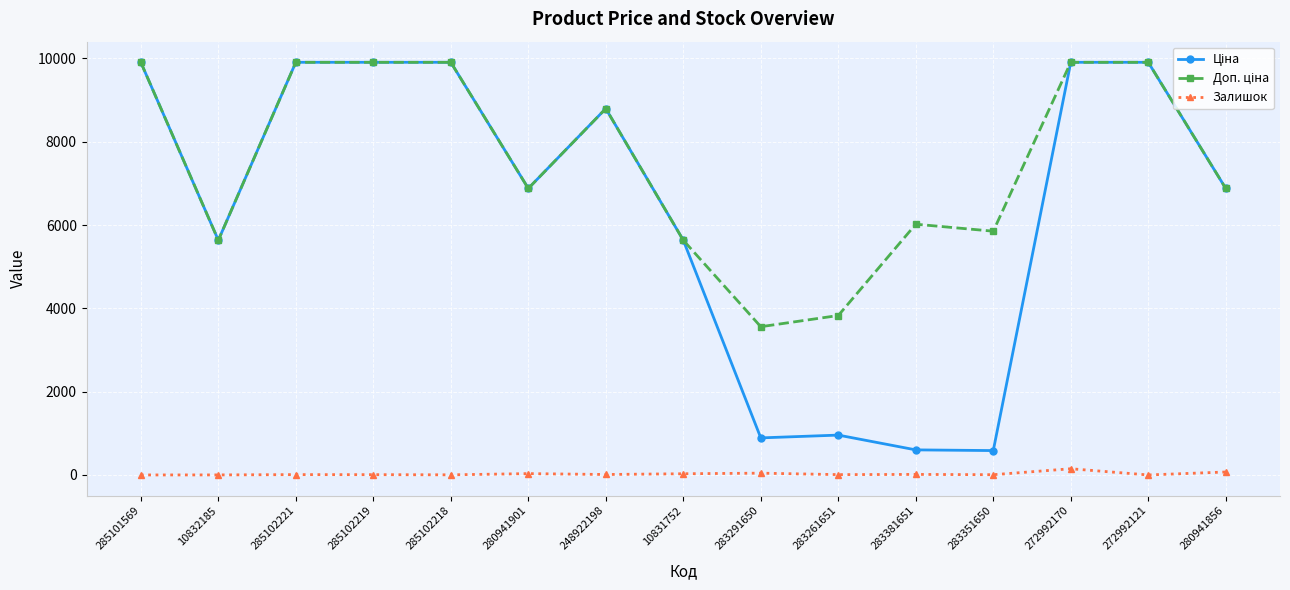

The Залишок series shows 0.0 at 285101569. True or false?

True